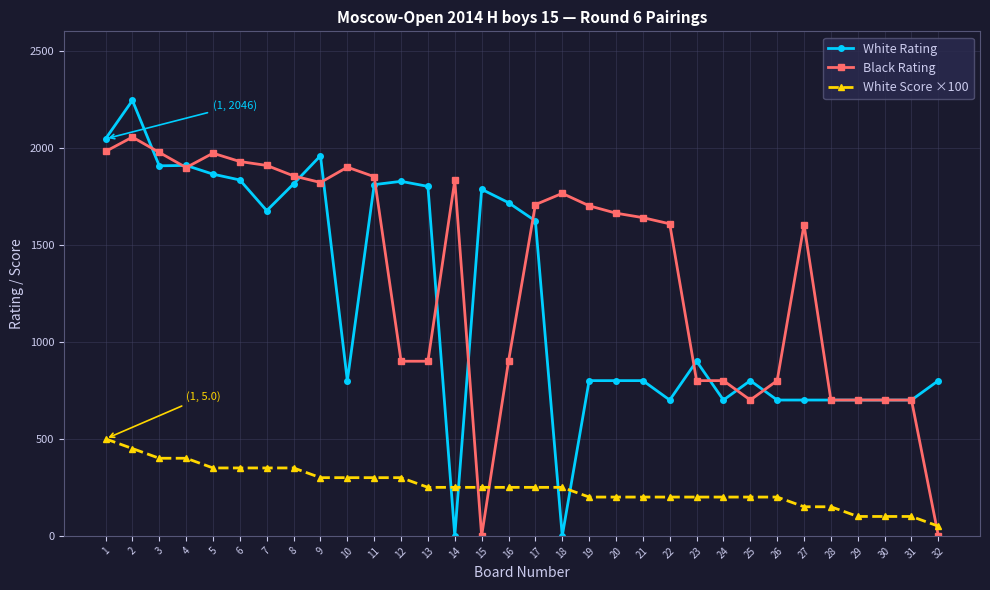

Rank the series at 7 from lowest to highest value.

White Score ×100, White Rating, Black Rating